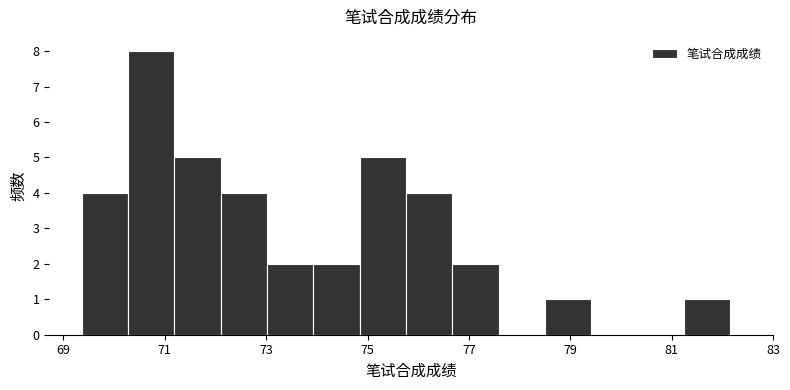

Over which range of the x-axis is the bar tallest?

70.2 to 71.2